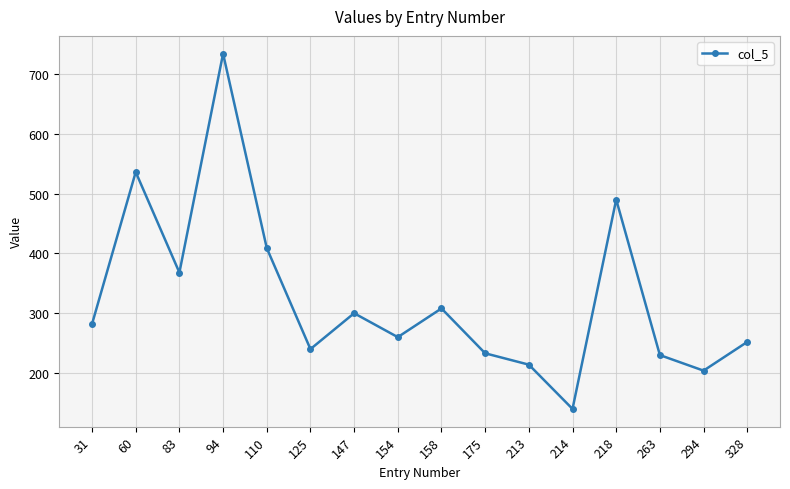

What is the ratio of the value at 31 to the value at 94?

0.4